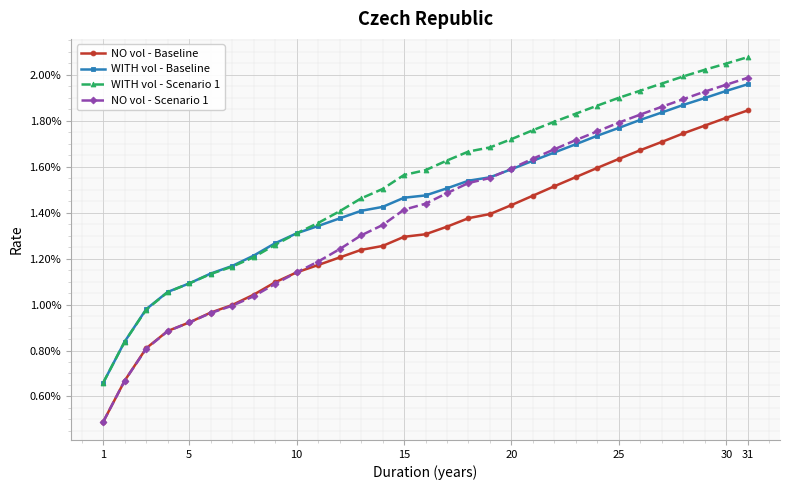

True or false: NO vol - Baseline and NO vol - Scenario 1 cross at least once.

False